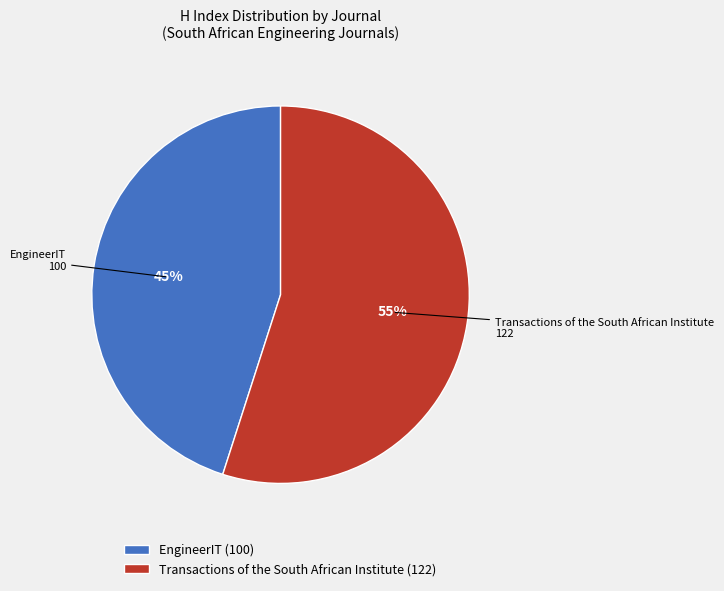

Is the sum of Transactions of the South African Institute and EngineerIT greater than half?

Yes